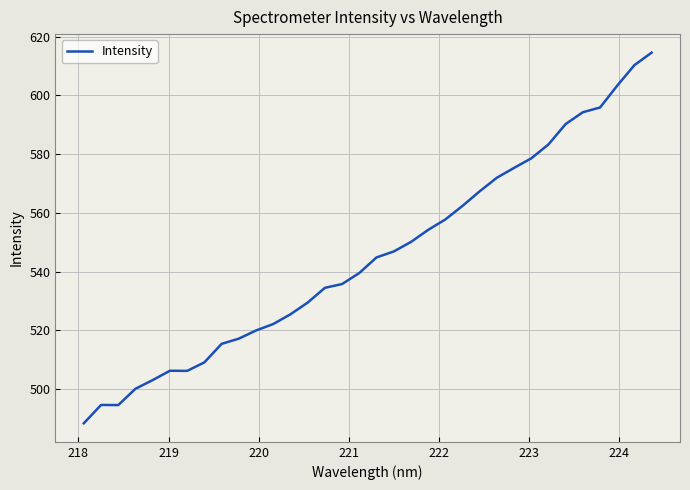

What is the difference between the maximum and minimum values?

126.2